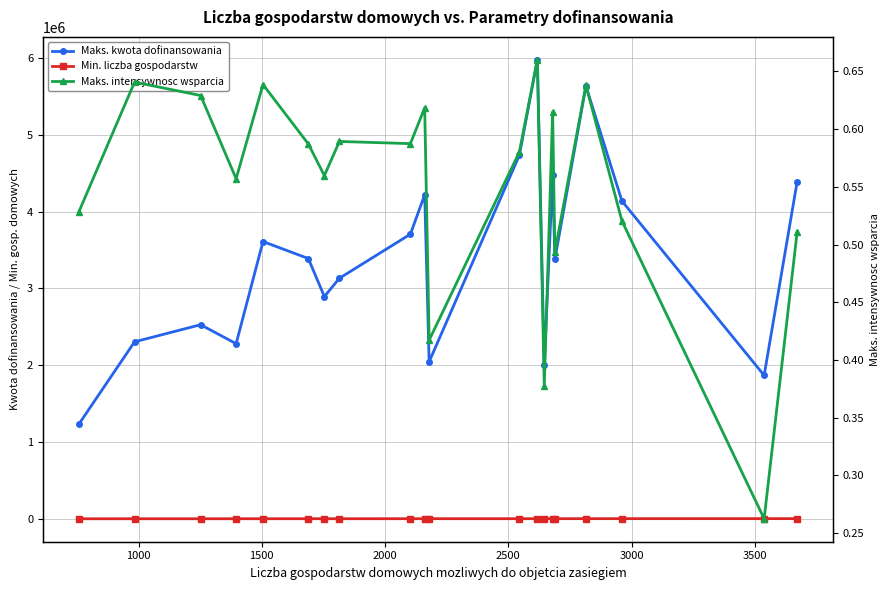

Which series has the largest range (max minus min)?

Maks. kwota dofinansowania